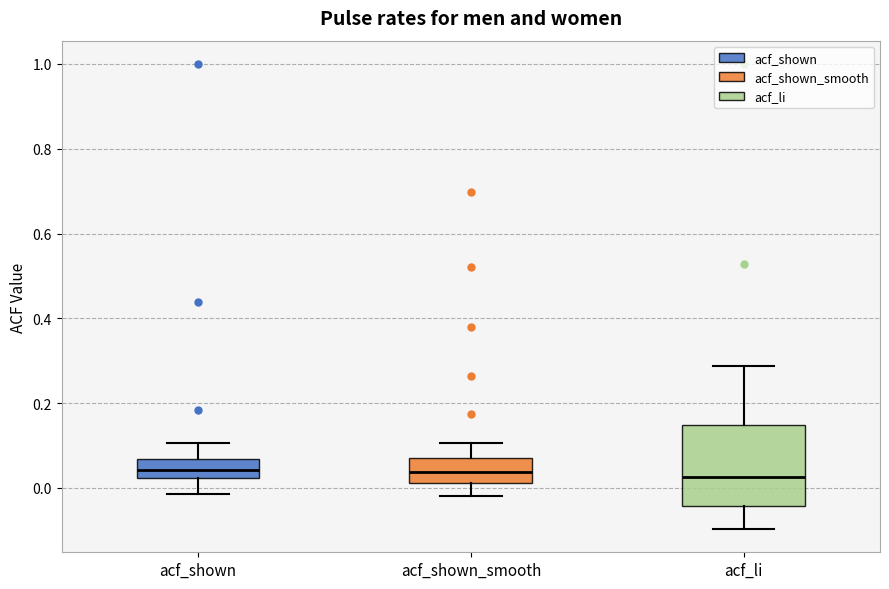

Reading left to right, transcribe this box plot: for each box, give where its median line is, the range the box spans, and where its two whiskers end, as read against the y-axis. The values are not printed on the chart, so give them approximately, as read against the axis.

acf_shown: median 0.04, box 0.02 to 0.06, whiskers -0.02 to 0.10
acf_shown_smooth: median 0.04, box 0.02 to 0.06, whiskers -0.02 to 0.10
acf_li: median 0.02, box -0.04 to 0.14, whiskers -0.10 to 0.28